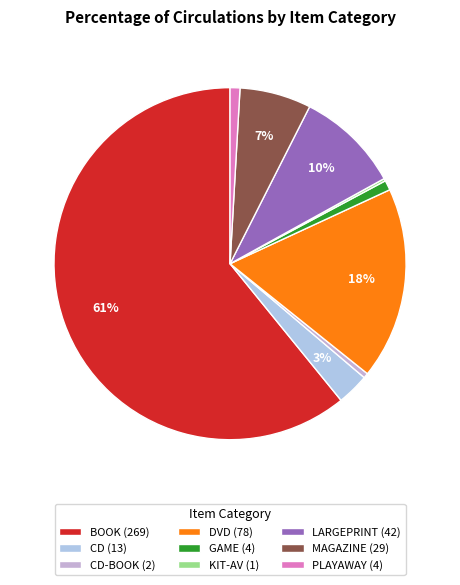

What is the smallest slice in the pie chart?

KIT-AV